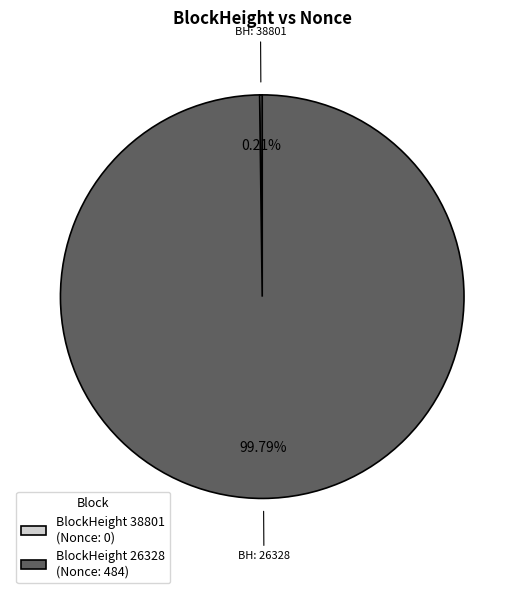

Does any single category account for the majority?

Yes